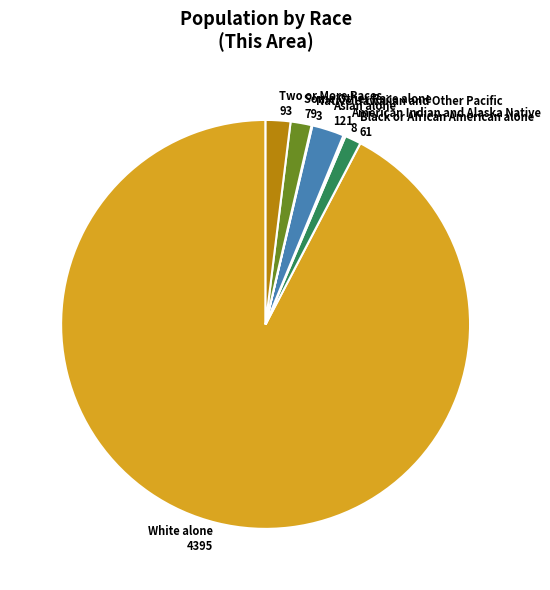

True or false: White alone accounts for 92% of the total.

True